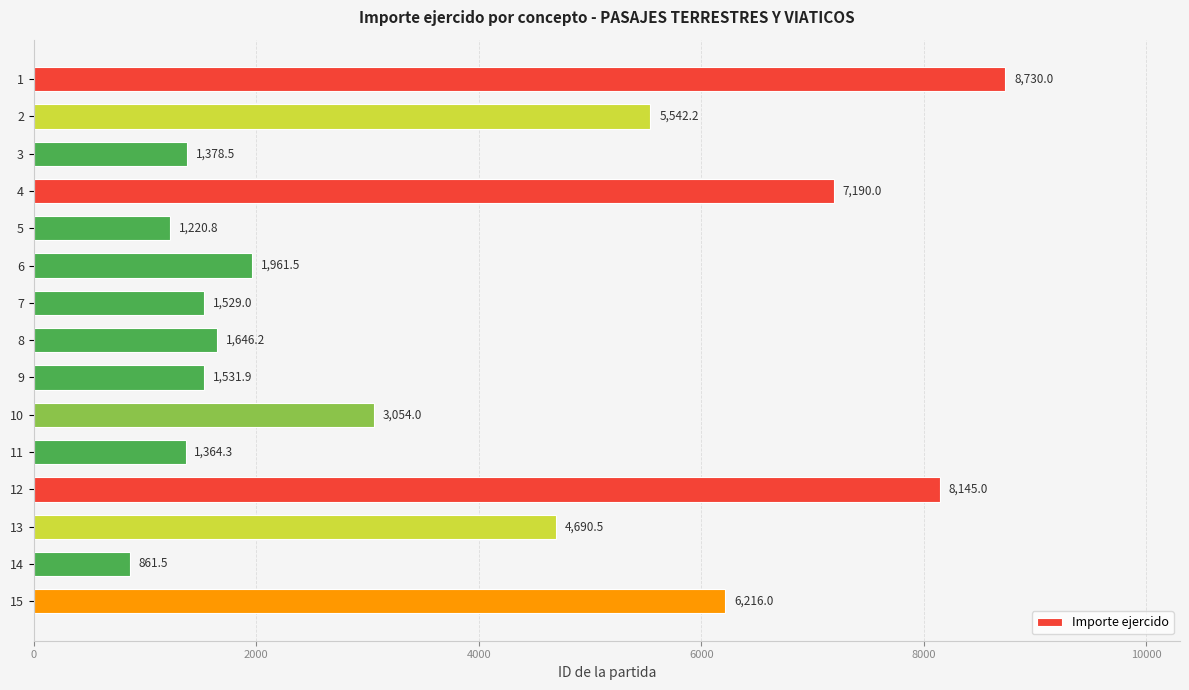

What is the average value?

3670.8